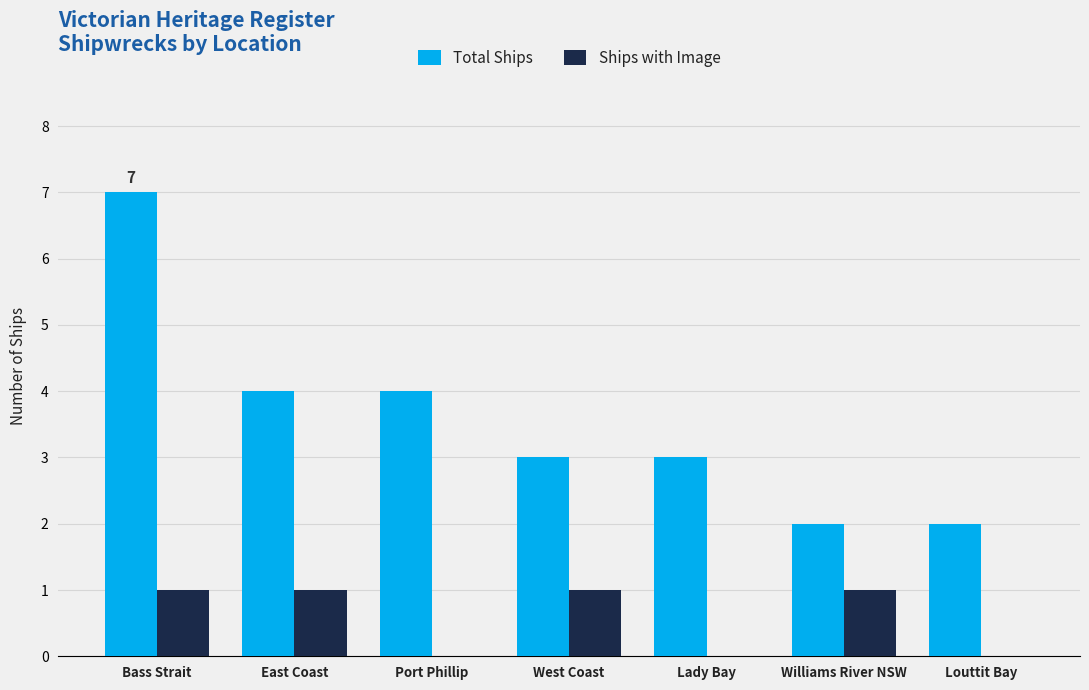

What is the total value across all series at Lady Bay?

3